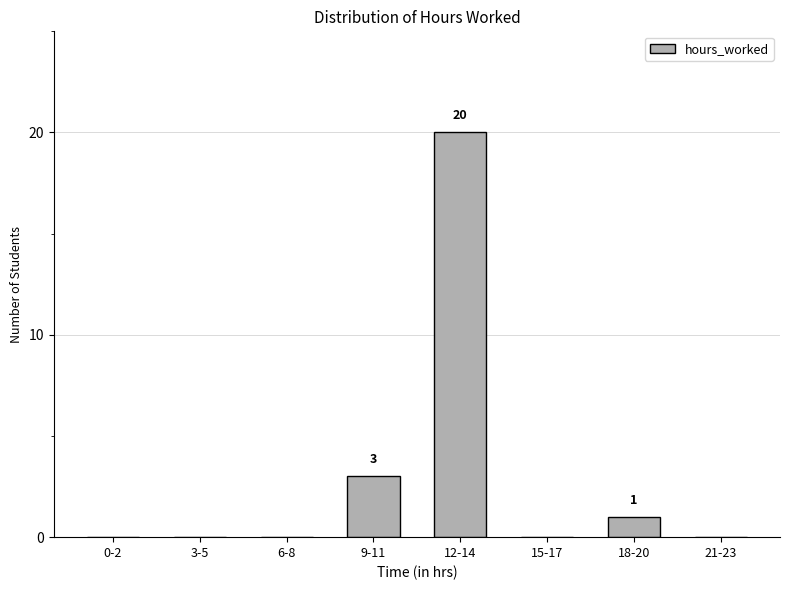

Reading left to right, extract all data points from this chart.

0-2=0	3-5=0	6-8=0	9-11=3	12-14=20	15-17=0	18-20=1	21-23=0